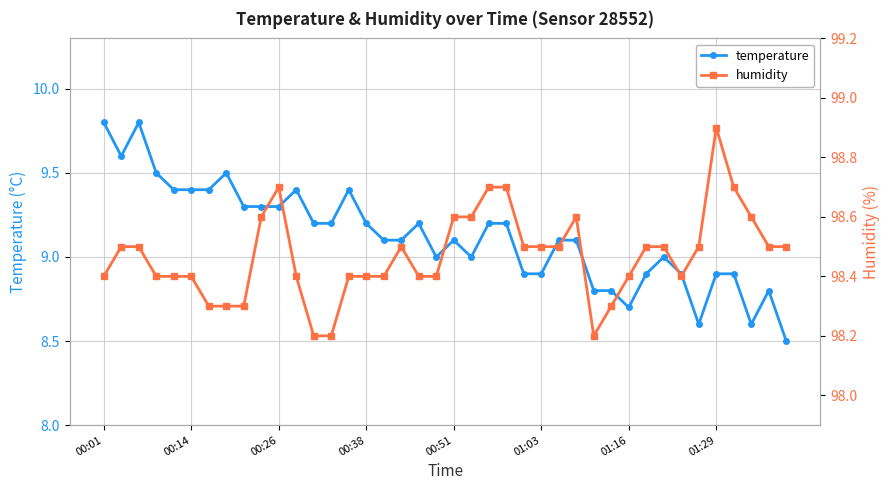

At 26, list the series in order from smallest to largest.

temperature, humidity